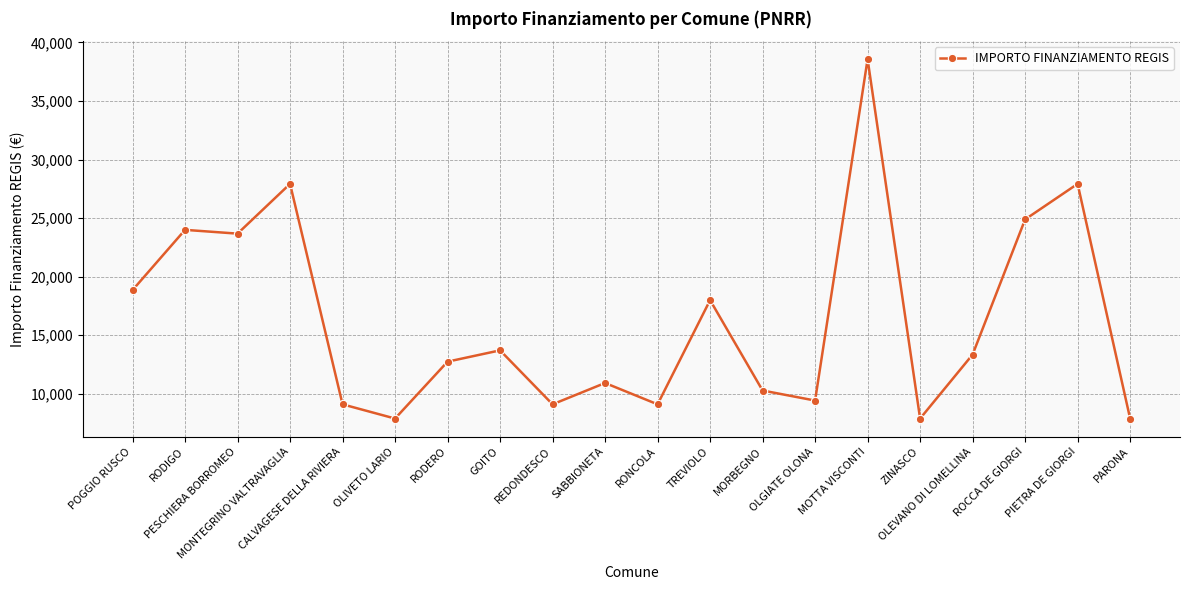

How many lines are shown in the chart?

1